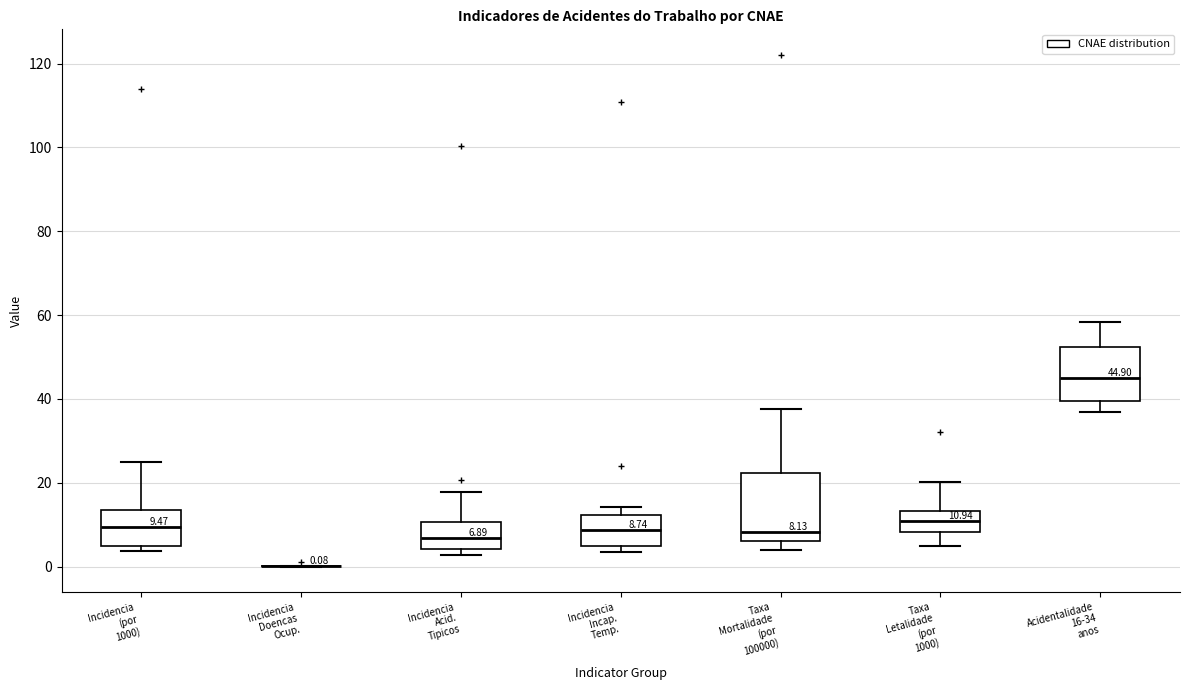

Comparing the boxes themselves (not the whiskers), which one is the tallest?

Taxa Mortalidade (por 100000)